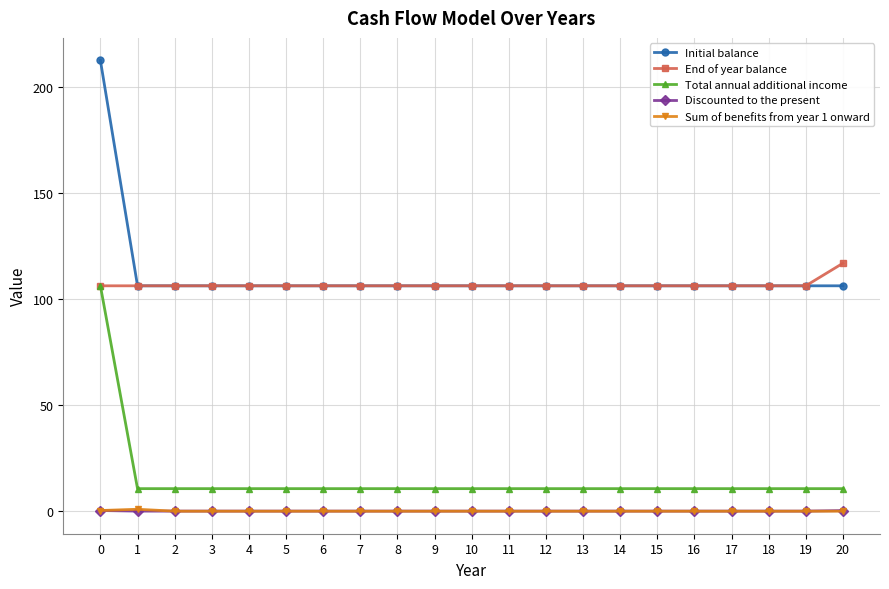

What is the greatest value displayed?

212.8